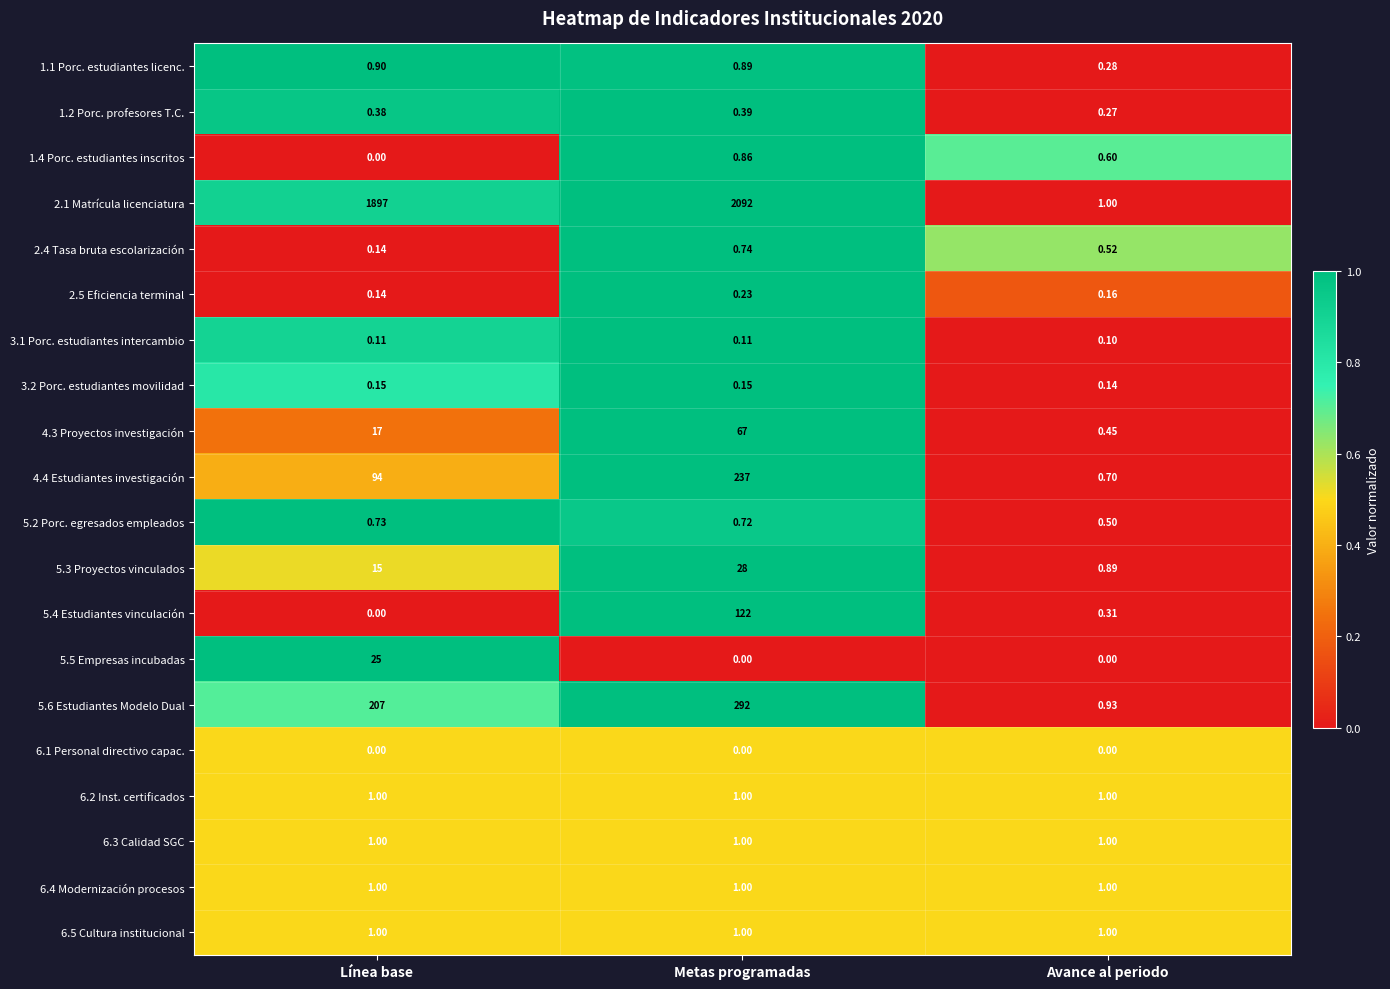

At which category is the sum across all series the highest?

Metas programadas